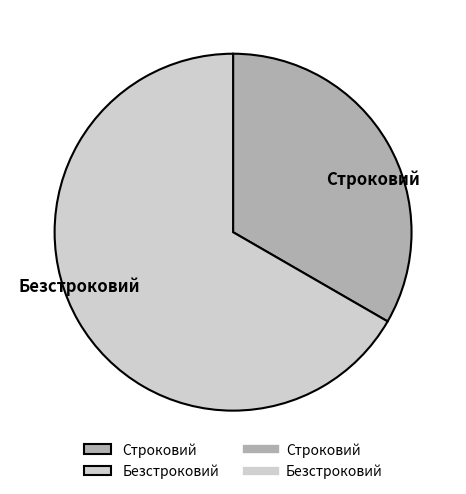

Which slice represents more than half of the pie?

Безстроковий